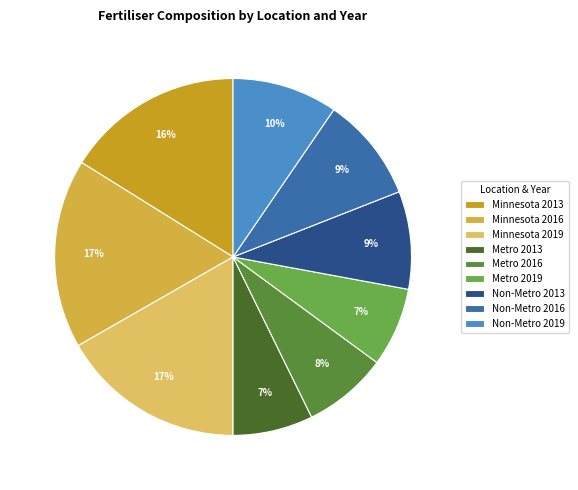

What is the change in value from Metro 2019 to Non-Metro 2019?

+1415